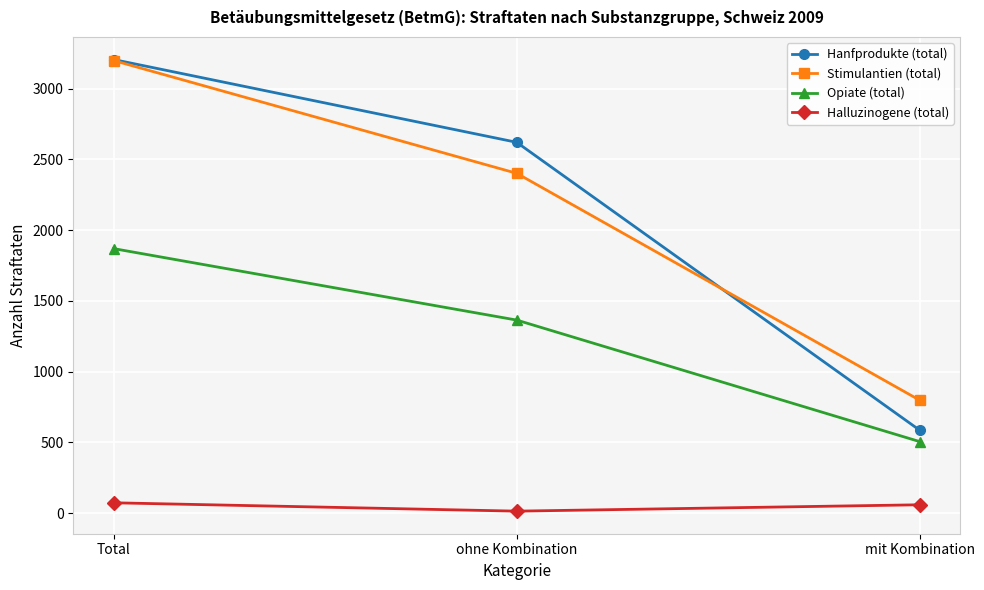

What is the sum of the Halluzinogene (total) values at ohne Kombination and mit Kombination?

73